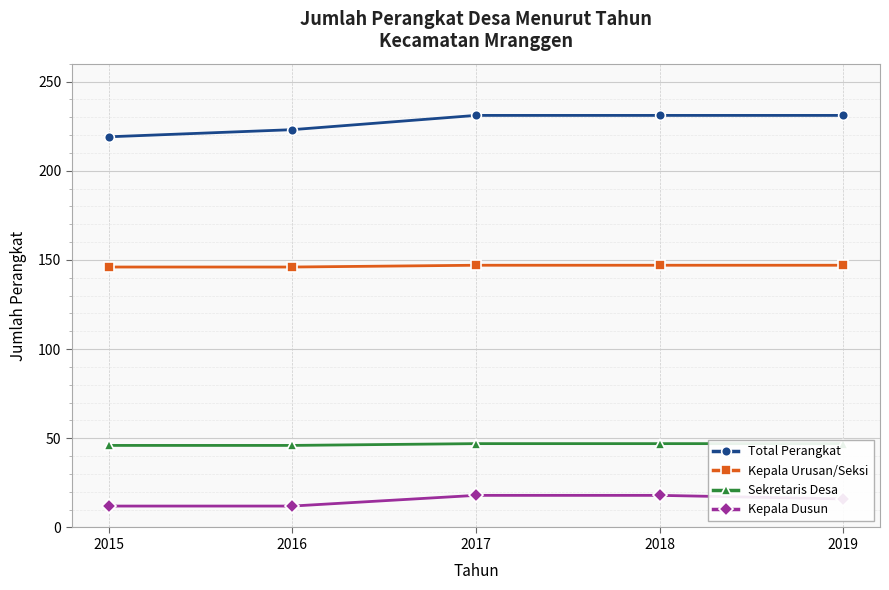

What are all the series names shown in the legend?

Total Perangkat, Kepala Urusan/Seksi, Sekretaris Desa, Kepala Dusun